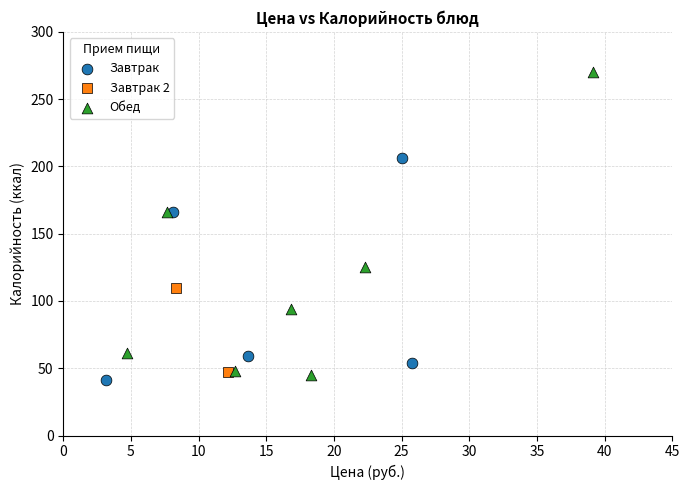

Which series has the widest spread of Y values?

Обед